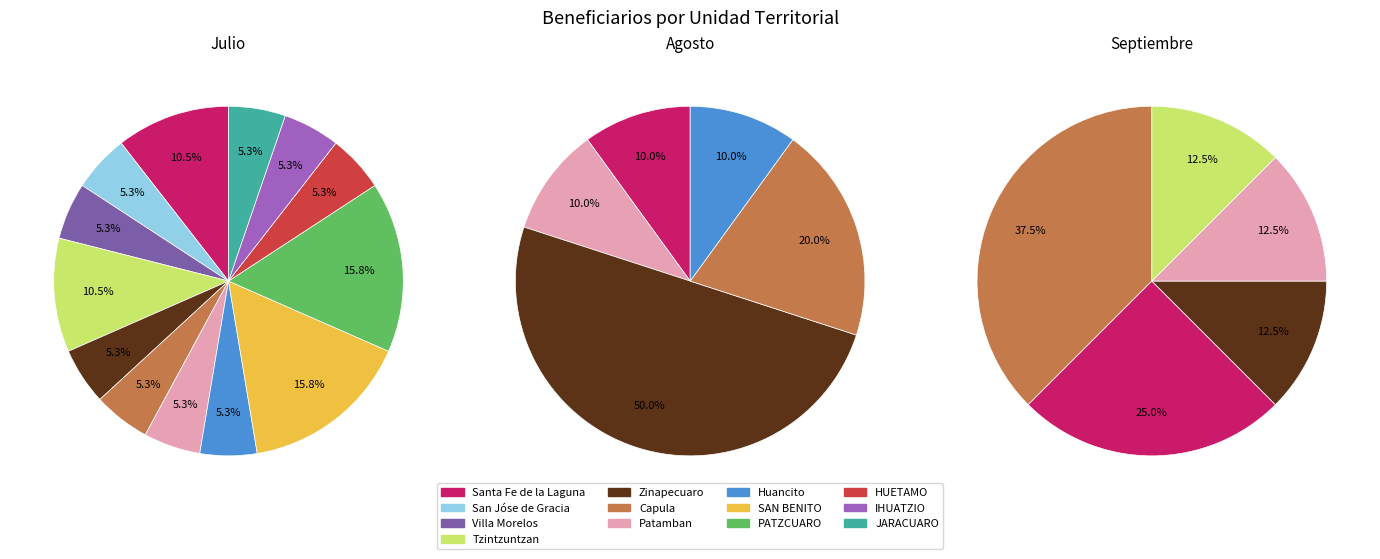

What is the change in value from Agosto to Septiembre?

-2